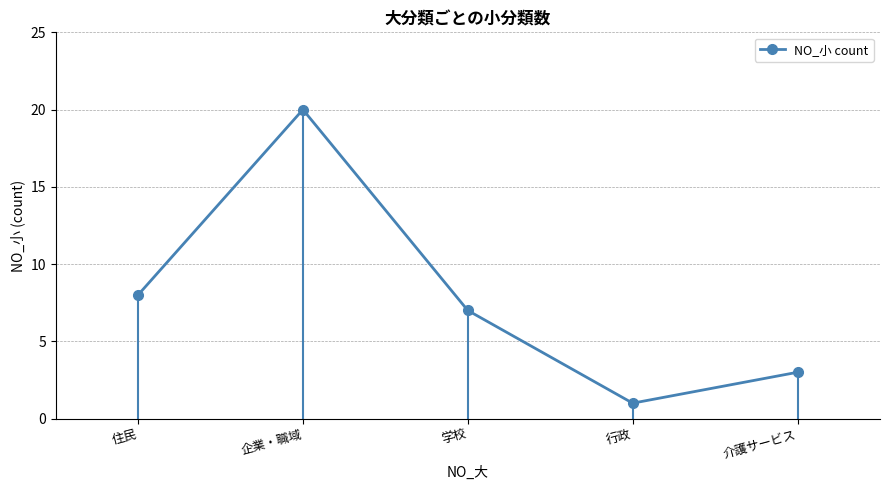

Is it true that the value at 住民 is 11?

False